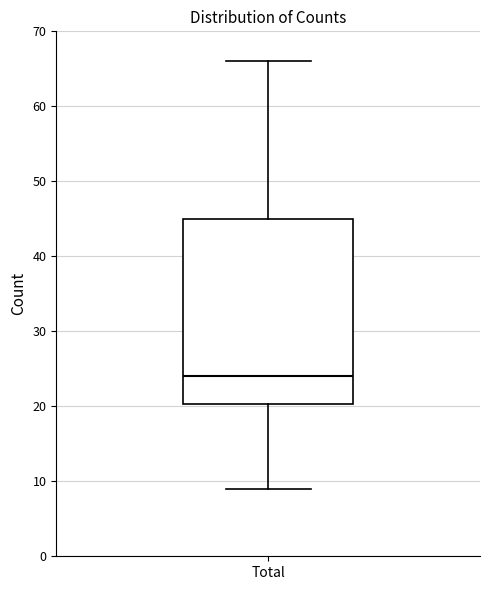

Read this box plot against the y-axis: the position of the median line, the range covered by the box, and the ends of both whiskers. The values are not printed on the chart, so give them approximately, as read against the axis.

median 24, box 20 to 45, whiskers 9 to 66